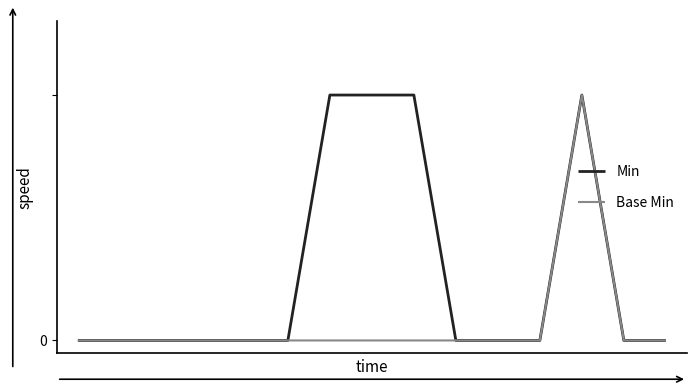

Does the chart have visible grid lines?

No